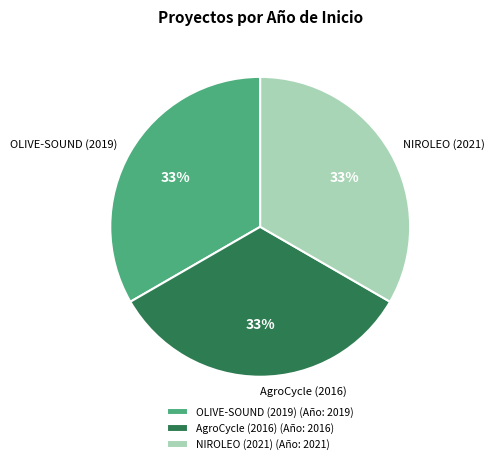

Does any single category account for the majority?

No